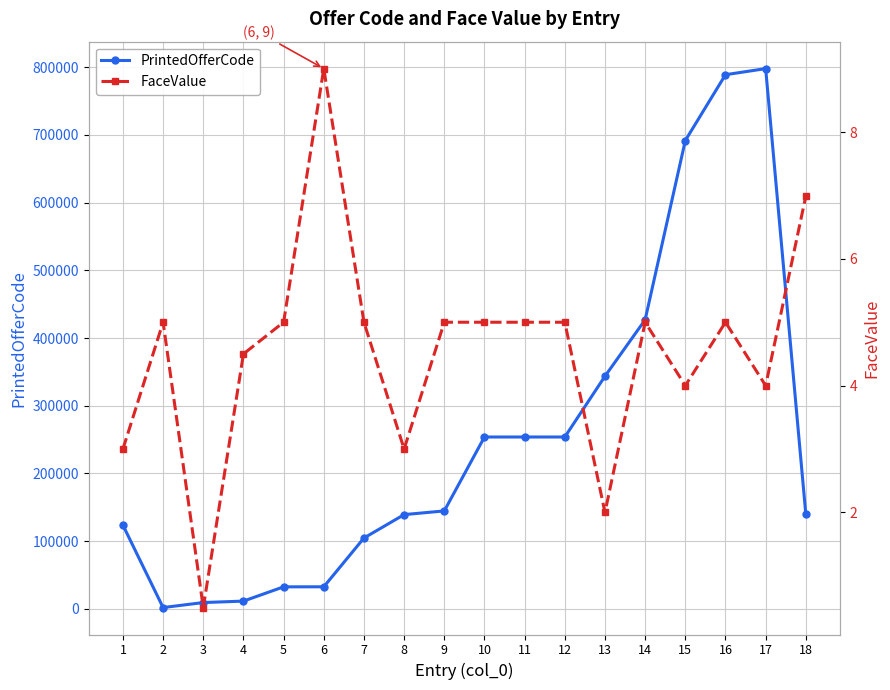

Which category has the lowest value in the FaceValue series?

3